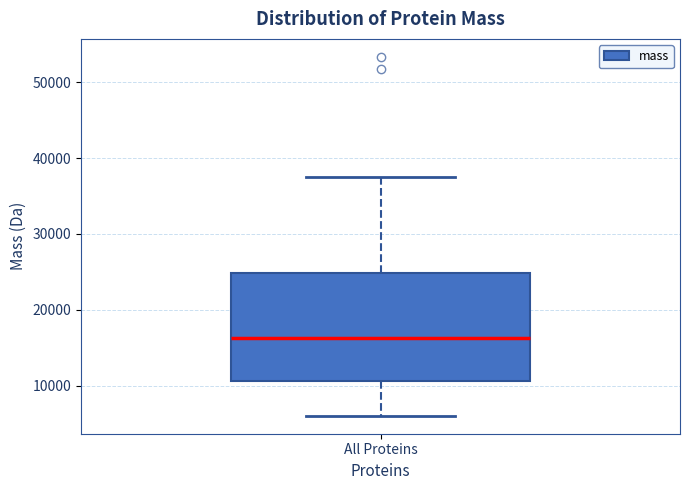

Transcribe this box plot: give where the median line is, the range the box spans, and where the two whiskers end, as read against the y-axis. The values are not printed on the chart, so give them approximately, as read against the axis.

median 16000, box 11000 to 25000, whiskers 6000 to 37000